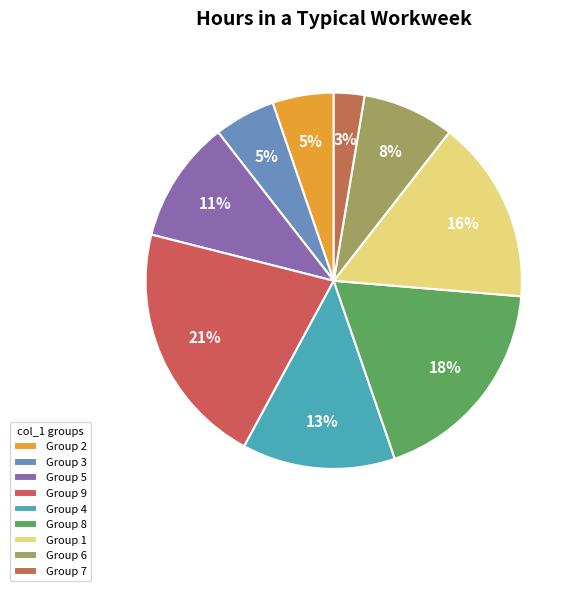

Which category has the smallest portion of the pie?

Group 7